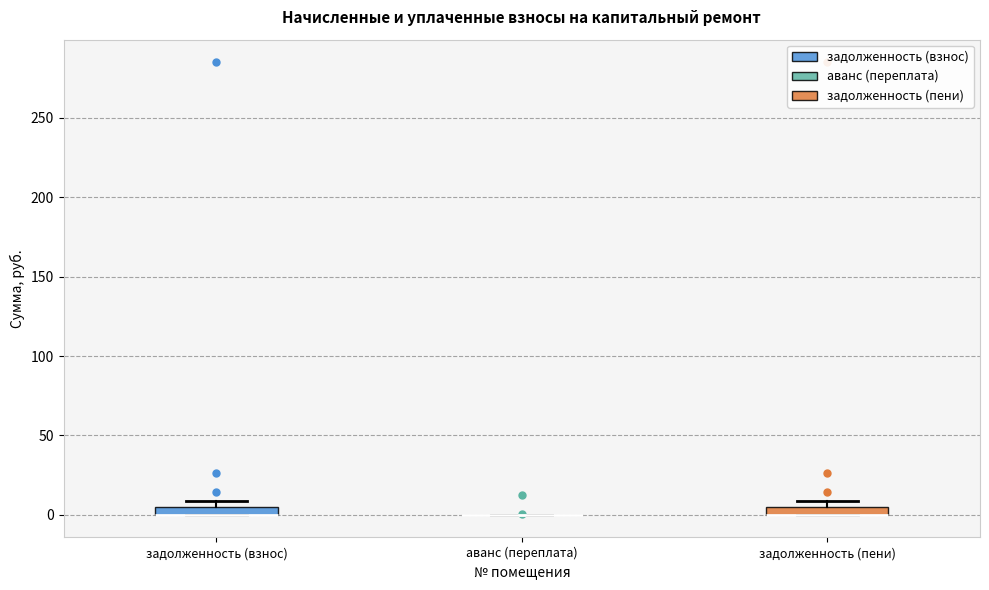

Where is the lower edge of the box for задолженность (пени) on the y-axis? The values are not printed on the chart, so give them approximately, as read against the axis.

0